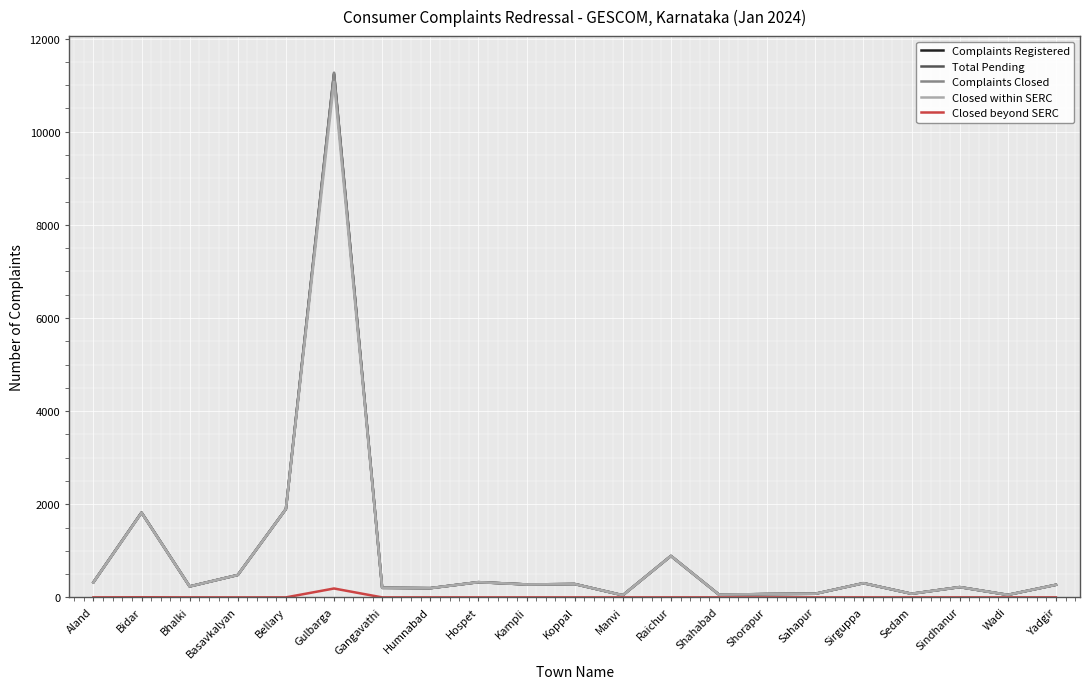

At which label is Closed within SERC closest to 5557?

Bellary